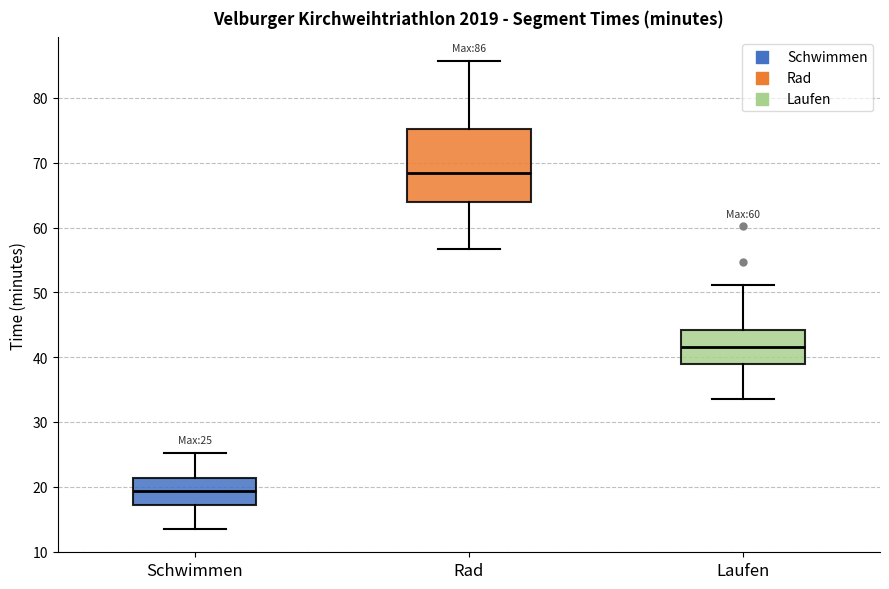

Comparing the boxes themselves (not the whiskers), which one is the tallest?

Rad